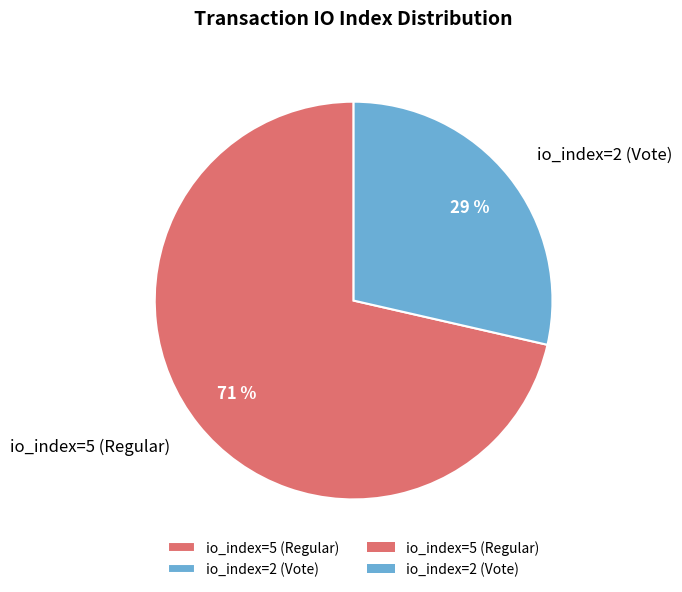

Is the sum of io_index=2 (Vote) and io_index=5 (Regular) greater than half?

Yes